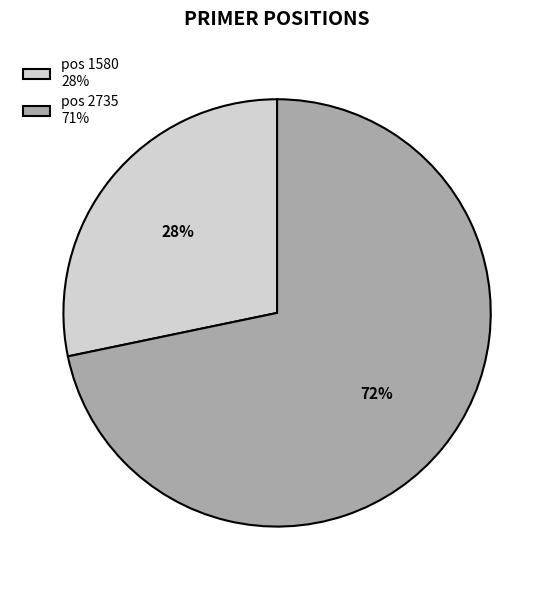

Which slice is the smallest?

pos 1580 28%